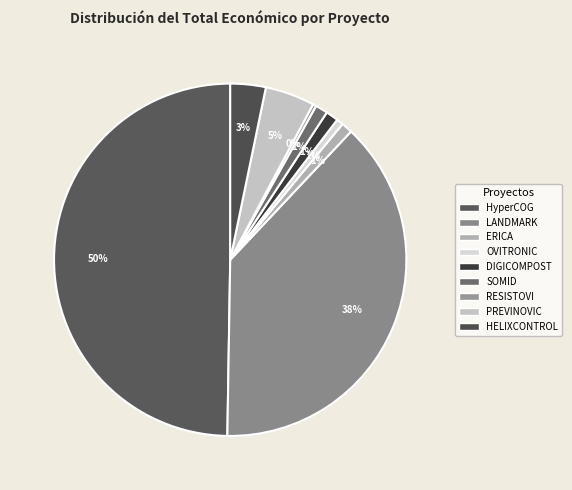

To the nearest percent, what portion does PREVINOVIC represent?

5%